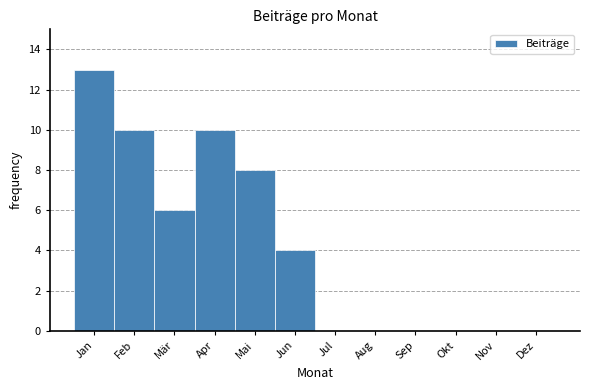

Reading right to left, list all the values displayed in this chart.

Dez=0	Nov=0	Okt=0	Sep=0	Aug=0	Jul=0	Jun=4	Mai=8	Apr=10	Mär=6	Feb=10	Jan=13